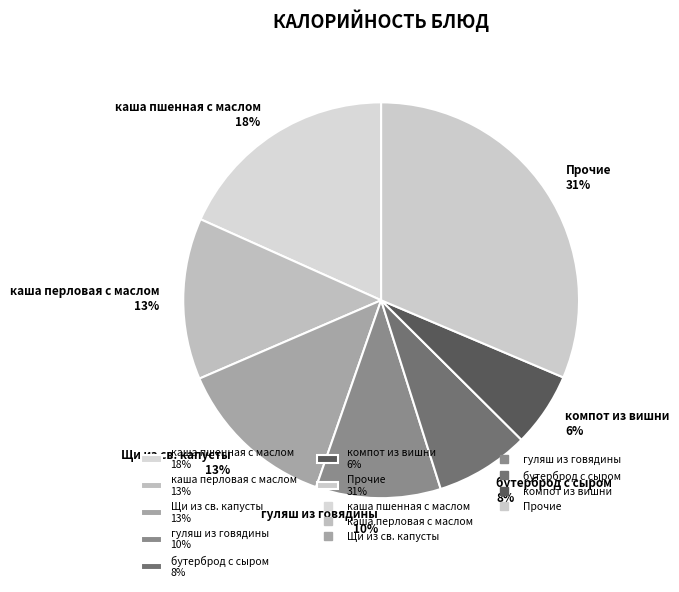

Count the number of slices in the pie.

7